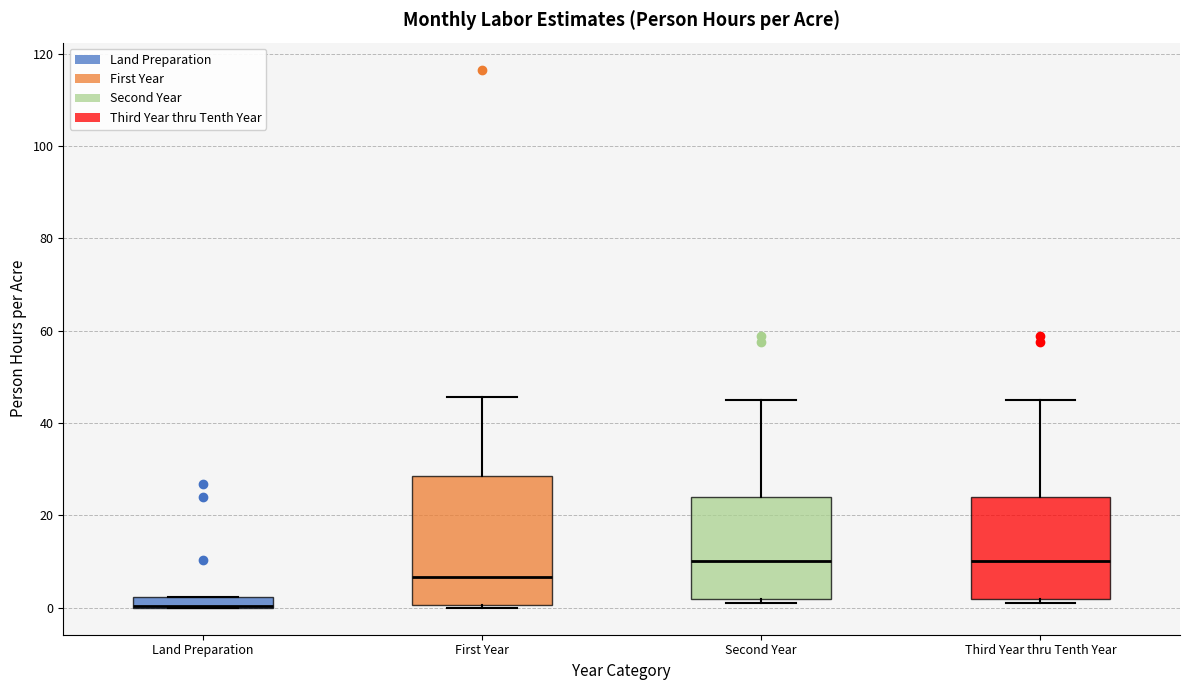

Where is the lower edge of the box for Third Year thru Tenth Year on the y-axis? The values are not printed on the chart, so give them approximately, as read against the axis.

2